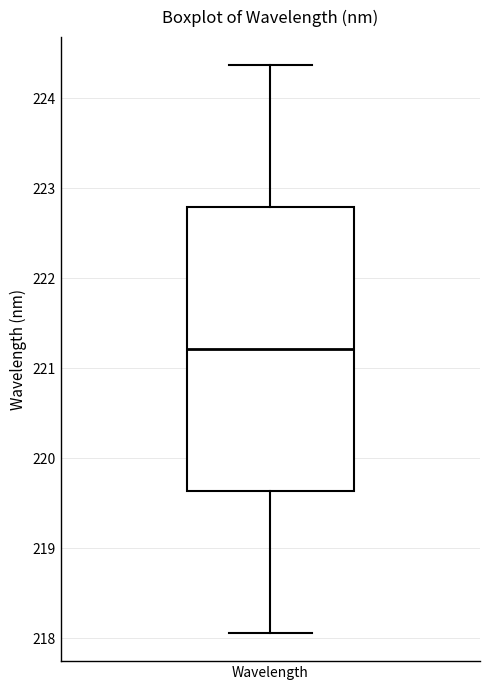

Read this box plot against the y-axis: the position of the median line, the range covered by the box, and the ends of both whiskers. The values are not printed on the chart, so give them approximately, as read against the axis.

median 221.2, box 219.6 to 222.8, whiskers 218.1 to 224.4